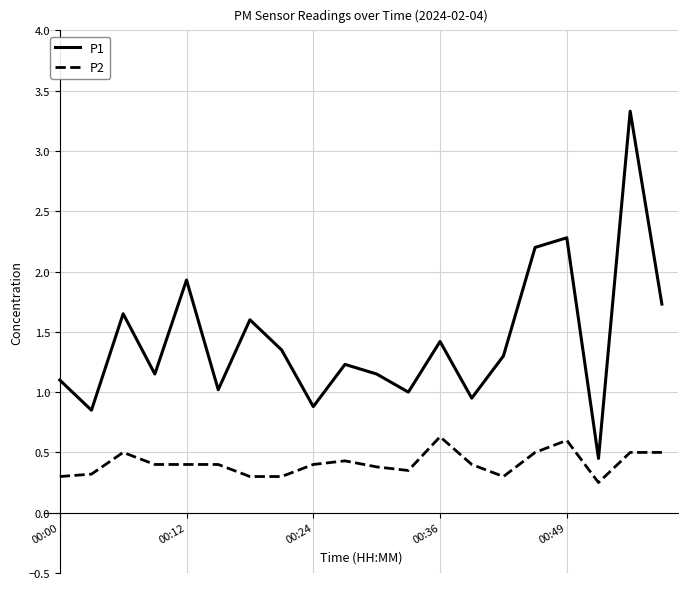

True or false: P1 and P2 cross at least once.

False